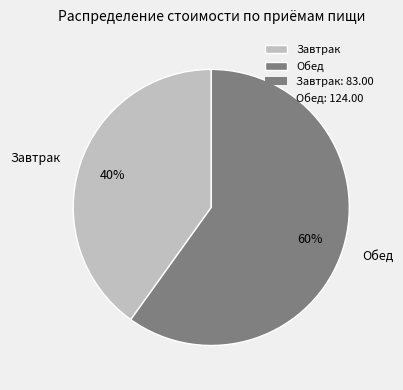

What percentage is the Завтрак slice, to the nearest percent?

40%